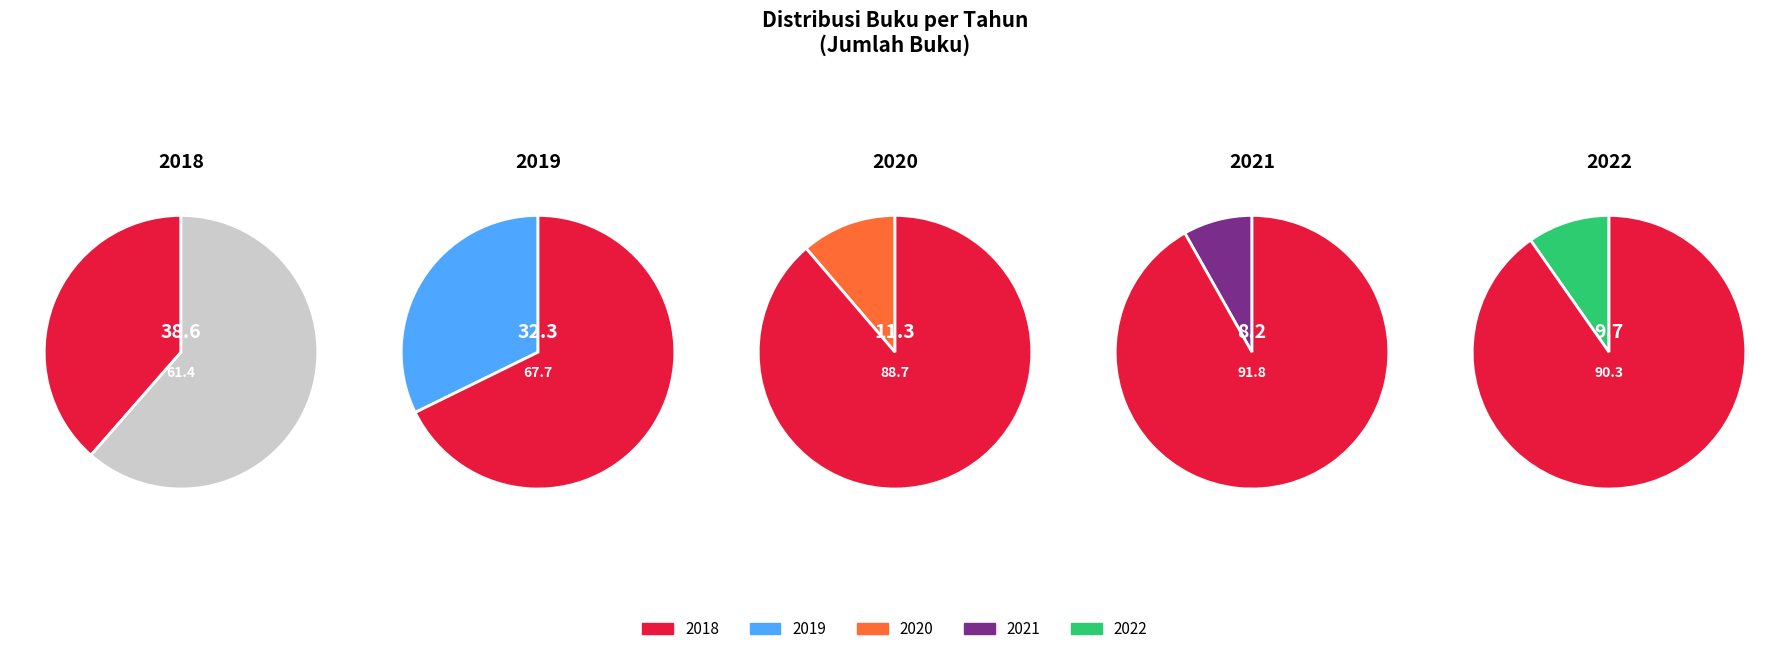

How many slices are in this pie chart?

5